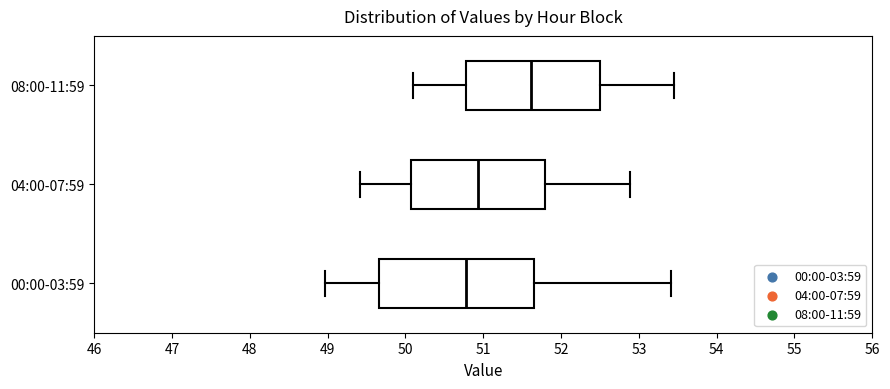

Reading bottom to top, read every box against the x-axis: the position of its median line, the range the box covers, and the ends of its whiskers. The values are not printed on the chart, so give them approximately, as read against the axis.

00:00-03:59: median 50.8, box 49.7 to 51.7, whiskers 49.0 to 53.4
04:00-07:59: median 50.9, box 50.1 to 51.8, whiskers 49.4 to 52.9
08:00-11:59: median 51.6, box 50.8 to 52.5, whiskers 50.1 to 53.5